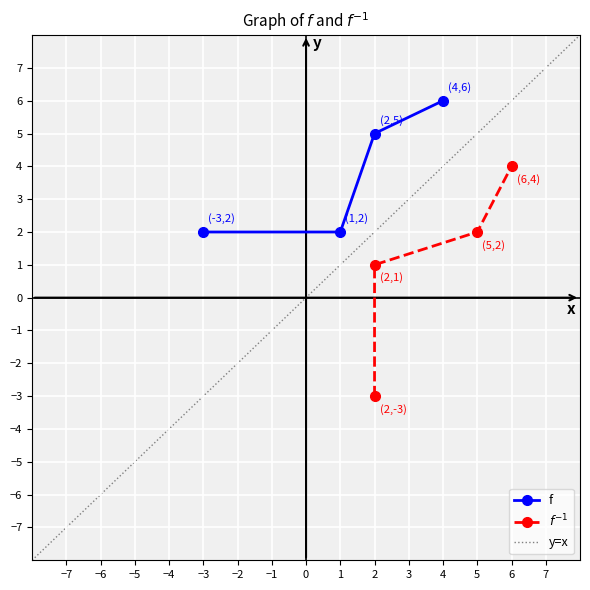

What is the difference between the second highest and second lowest values?

3